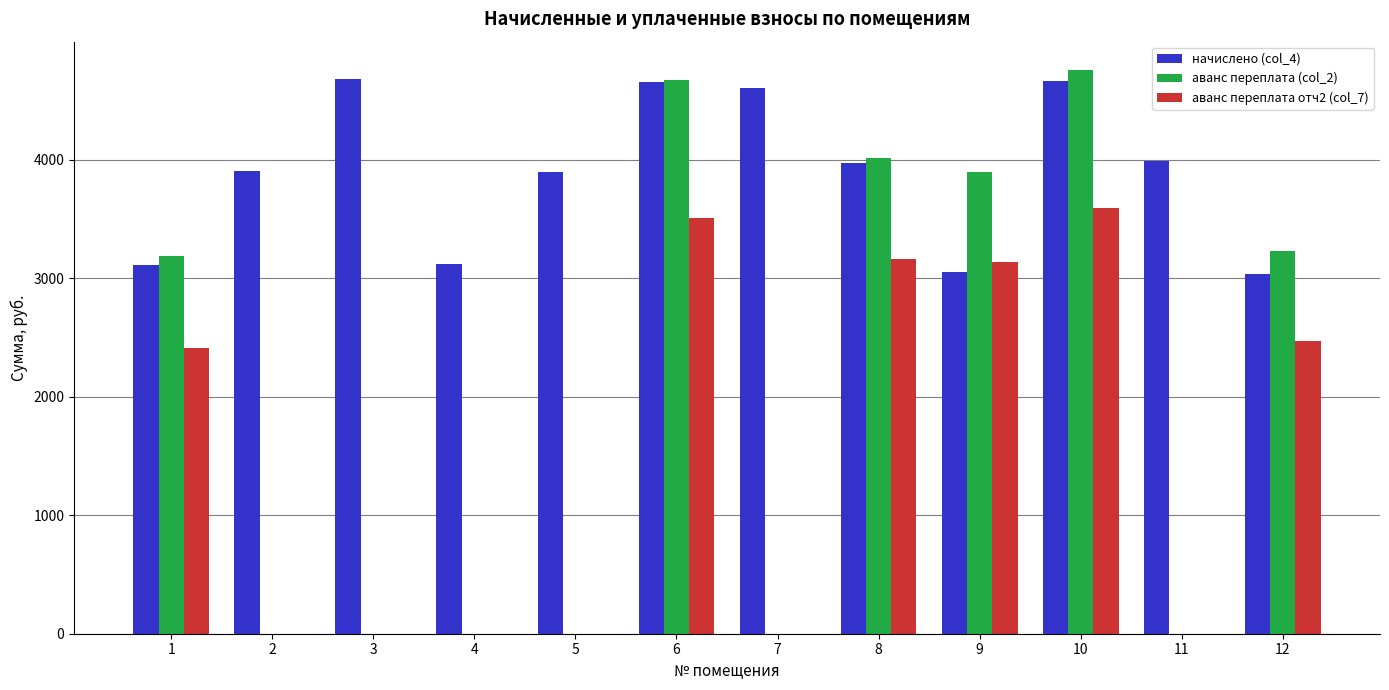

What is the spread (max minus min) of values at 8?

856.0